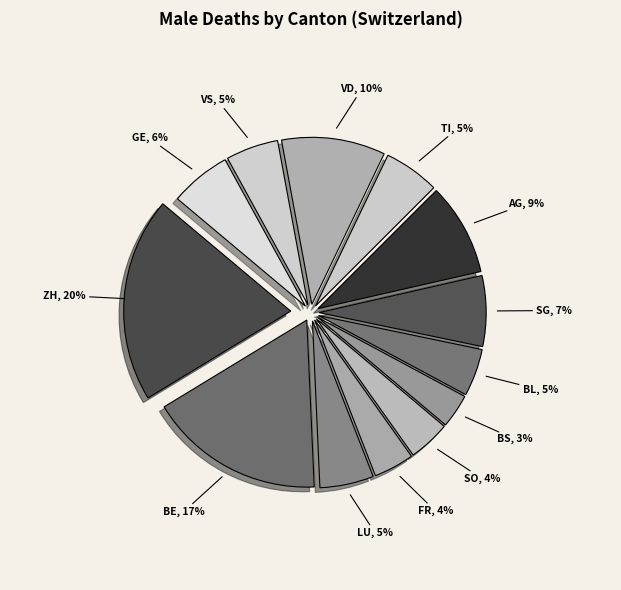

Between TI and VD, which is larger?

VD